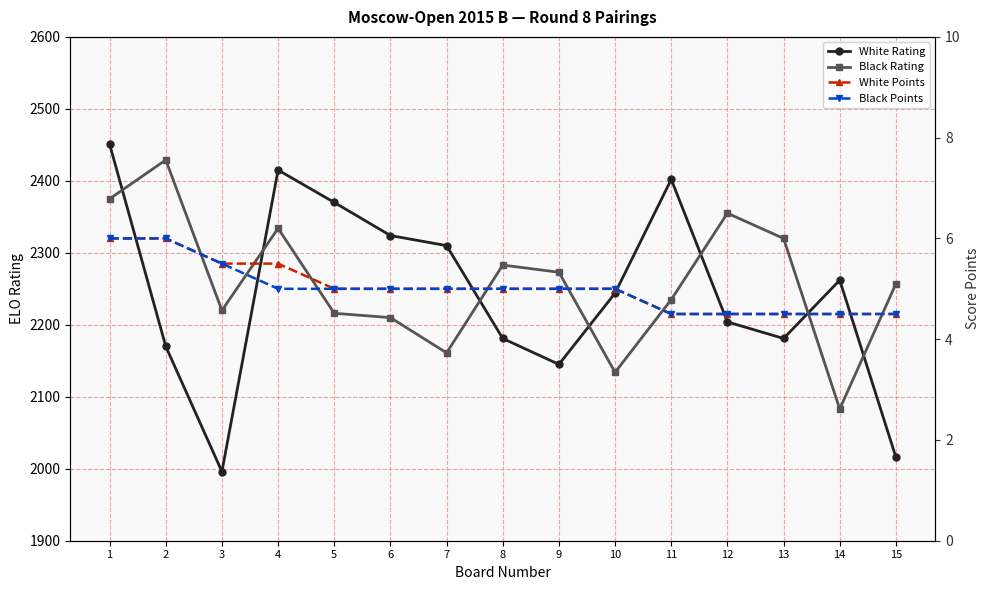

True or false: White Rating has a value of 2262.0 at 14.

True